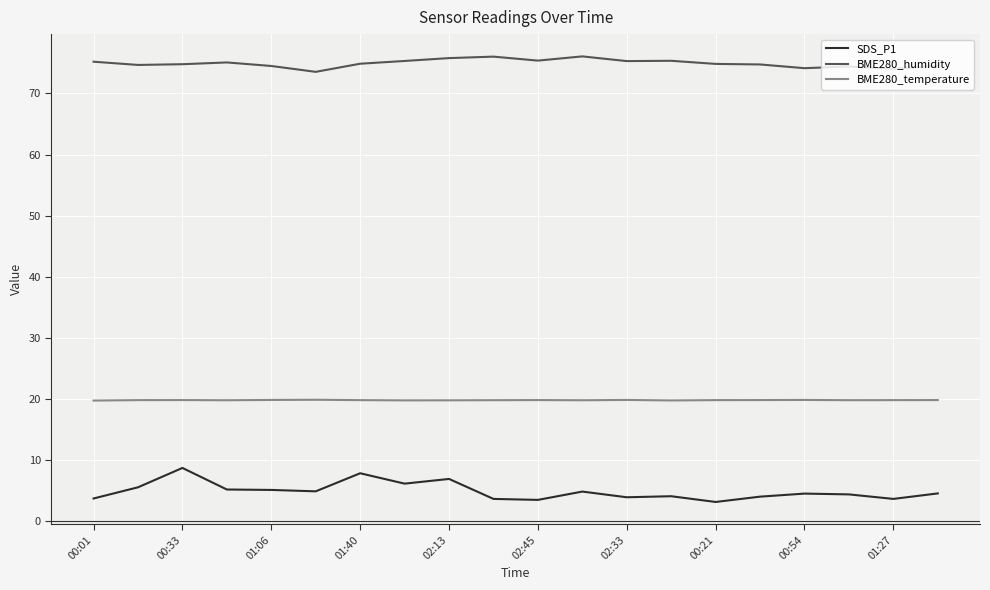

Which series has the largest total across all categories?

BME280_humidity